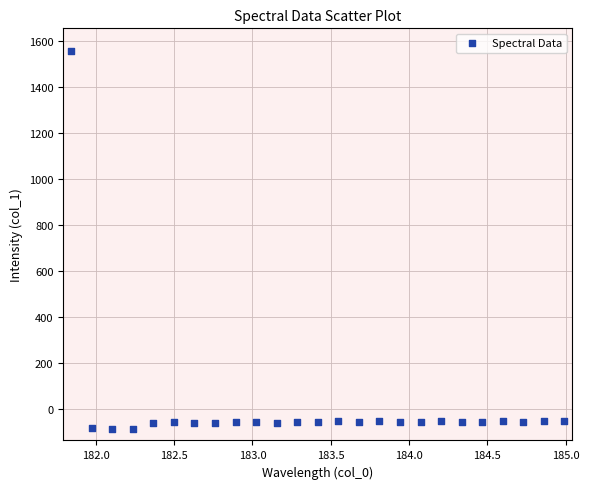

What is the range of X values (max minus min)?

3.1